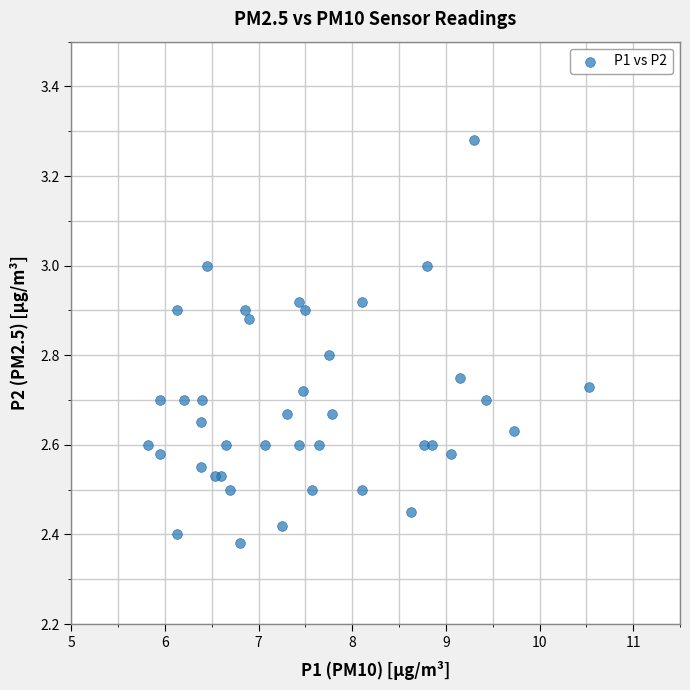

What is the range of Y values (max minus min)?

0.9